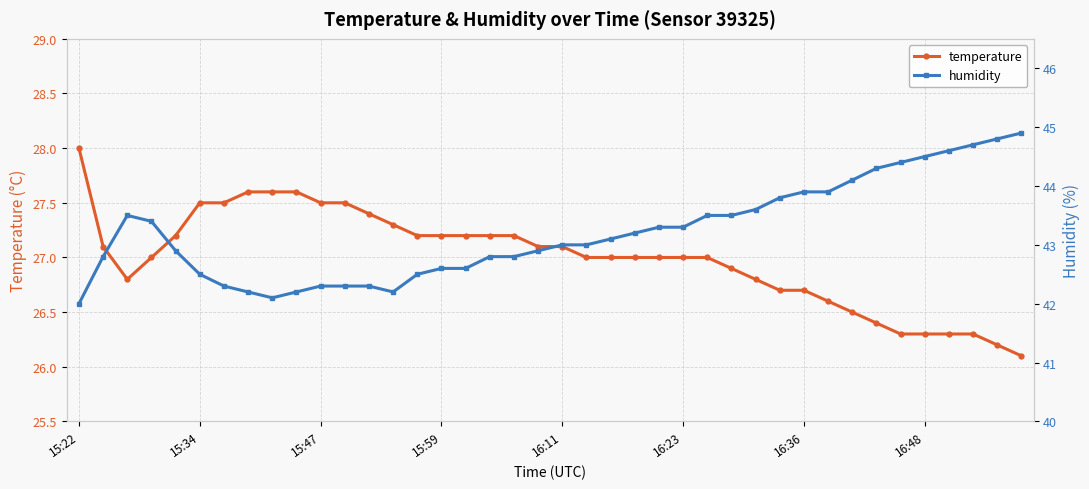

In humidity, how many points are higher than both neighbors (excluding endpoints)?

1